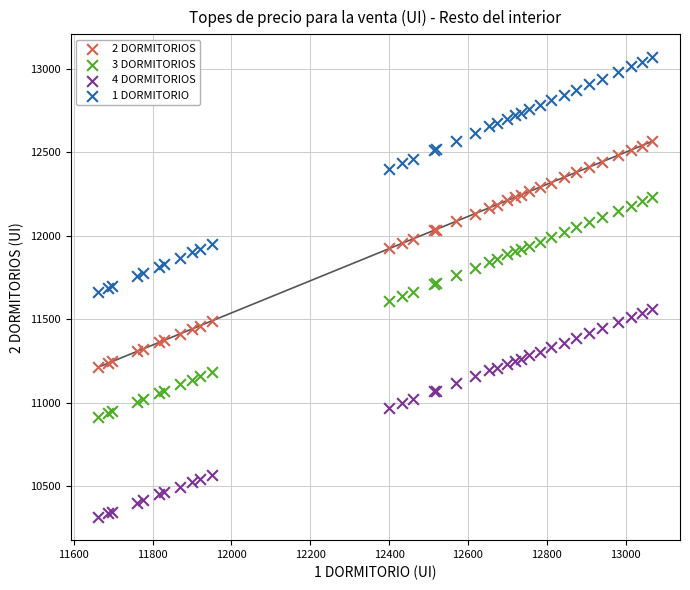

Which series reaches the maximum Y coordinate?

1 DORMITORIO